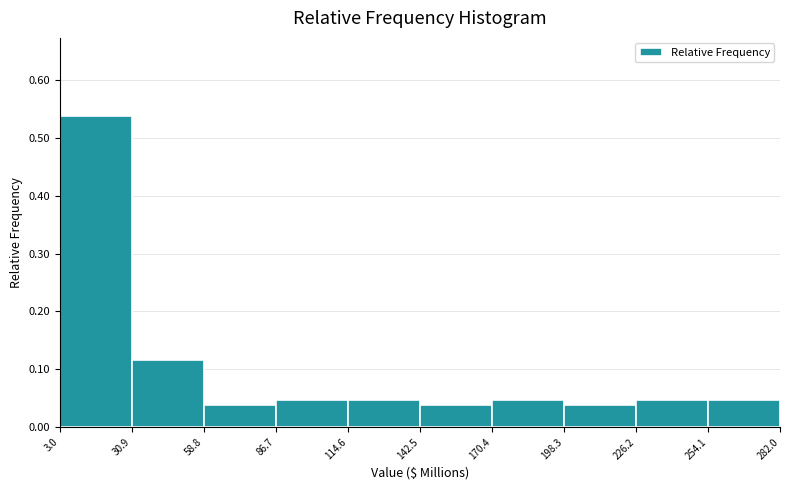

Reading left to right, list every bar in this chart as the range it spans on the x-axis followed by its height. The values are not printed on the chart, so give them approximately, as read against the axis.

3.0 to 30.9: 0.54
30.9 to 58.8: 0.12
58.8 to 86.7: 0.04
86.7 to 114.6: 0.05
114.6 to 142.5: 0.05
142.5 to 170.4: 0.04
170.4 to 198.3: 0.05
198.3 to 226.2: 0.04
226.2 to 254.1: 0.05
254.1 to 282.0: 0.05